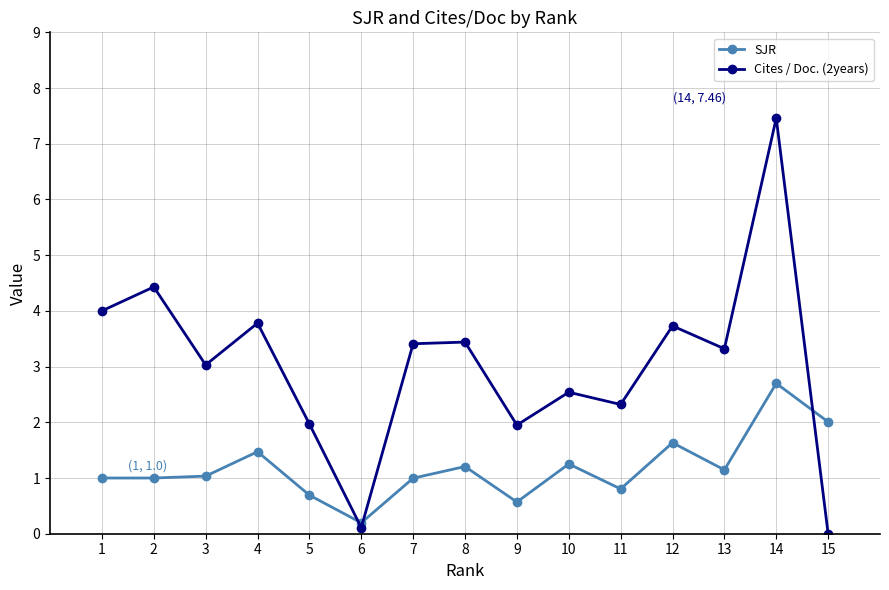

How many intersections are there between SJR and Cites / Doc. (2years)?

3